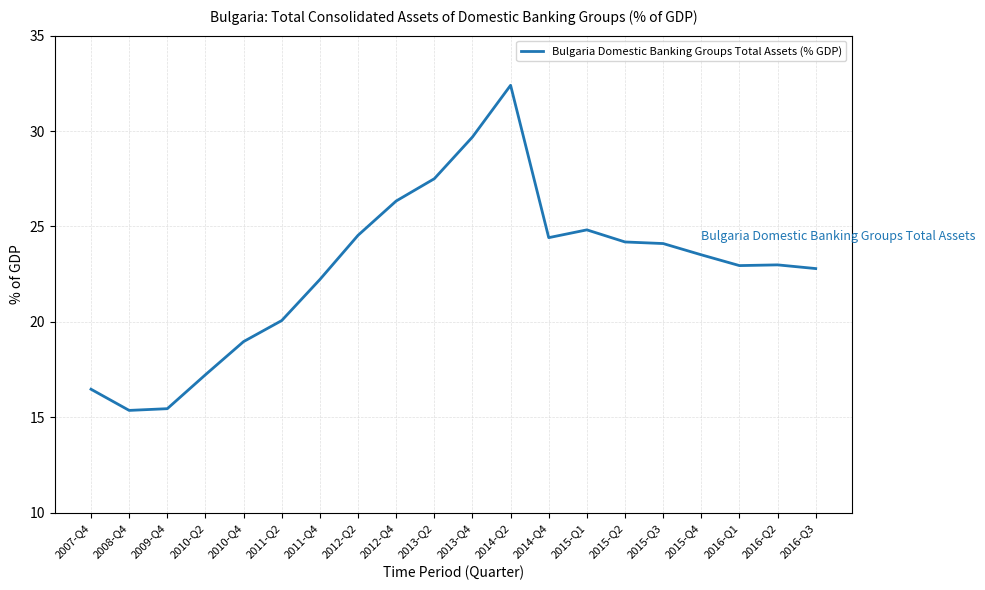

What is the change in value from 2014-Q4 to 2016-Q3?

-1.6